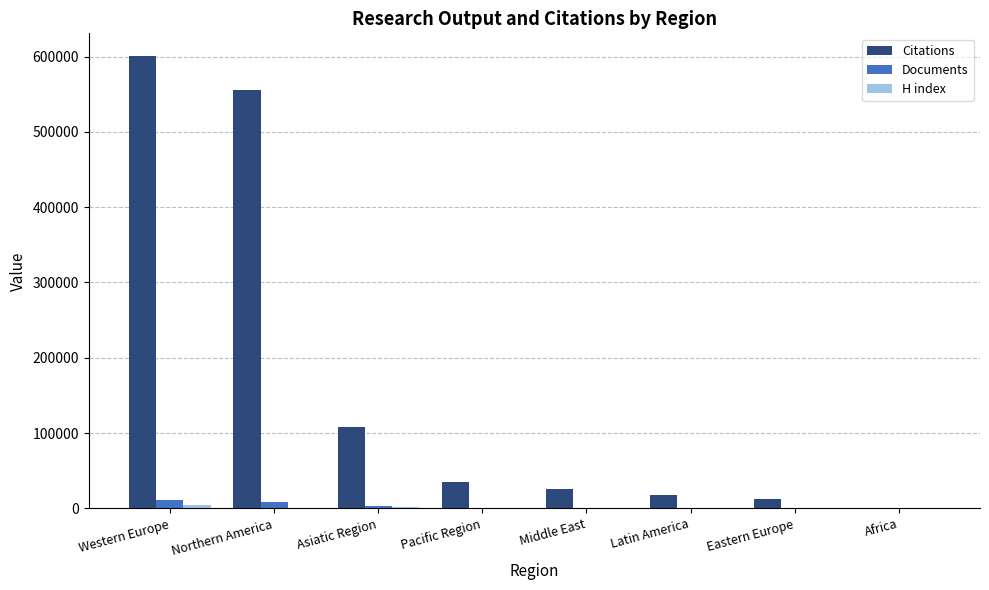

What is the spread (max minus min) of values at Western Europe?

595885